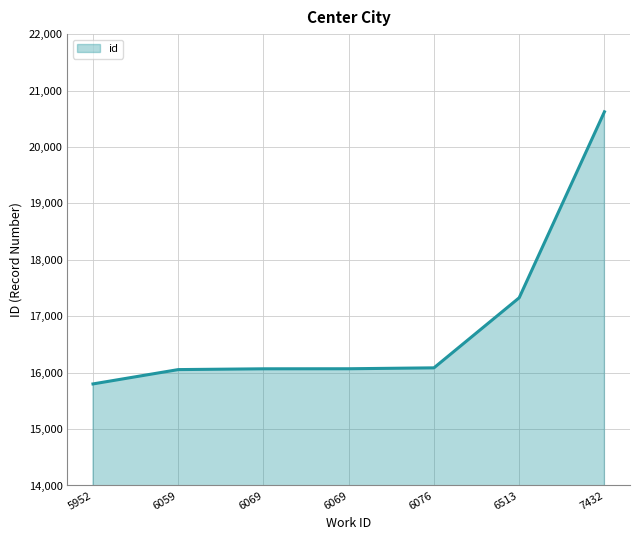

Which has a higher value, 6069 or 6076?

6076